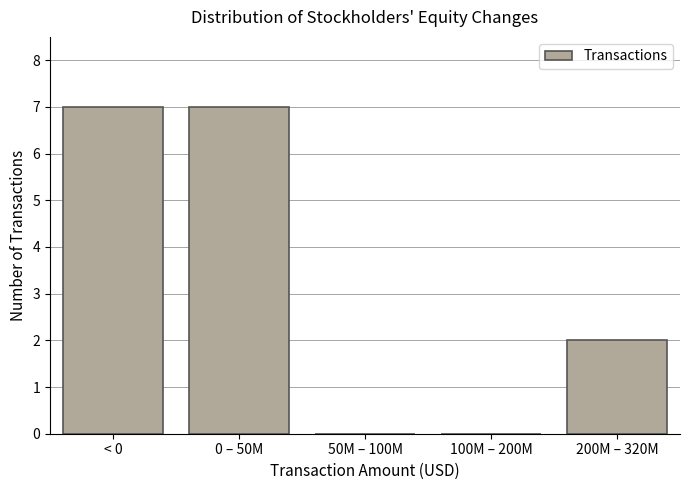

Reading right to left, what are all the values shown in this chart?

200M – 320M=2	100M – 200M=0	50M – 100M=0	0 – 50M=7	< 0=7